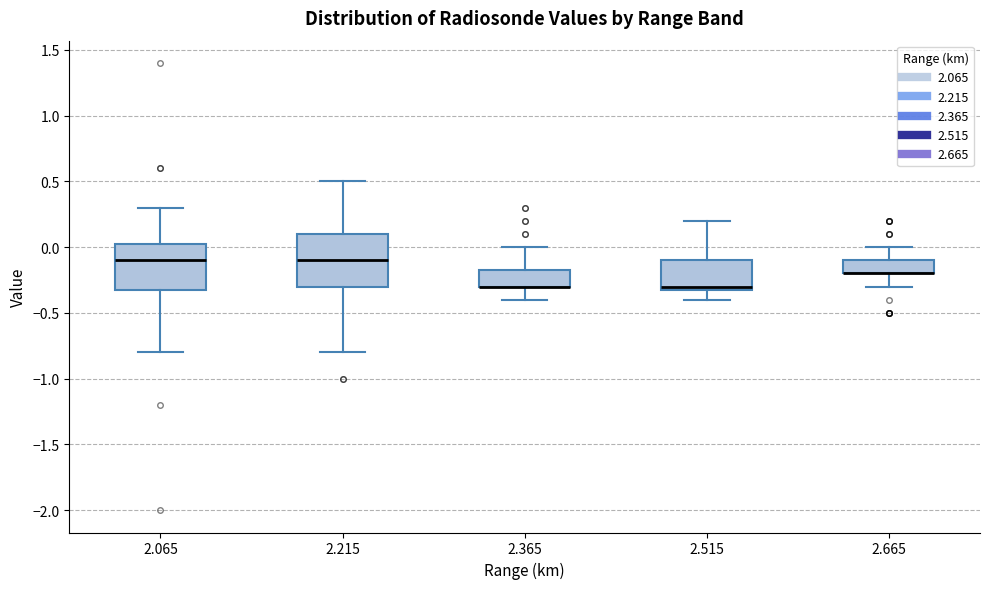

Where is the upper edge of the box at x = 2.515 on the y-axis? The values are not printed on the chart, so give them approximately, as read against the axis.

-0.10